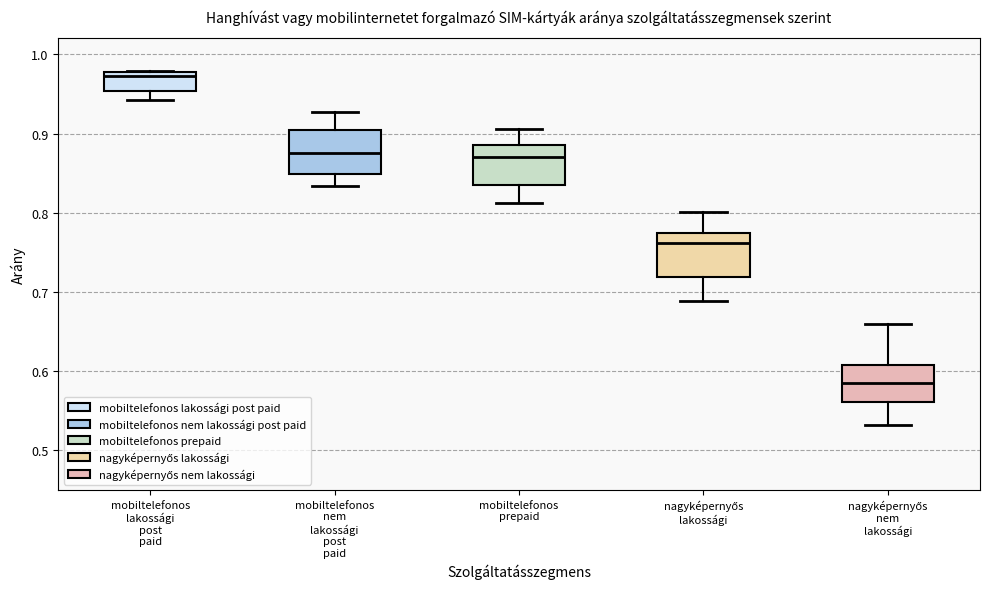

Reading left to right, read every box against the y-axis: the position of its median line, the range the box covers, and the ends of its whiskers. The values are not printed on the chart, so give them approximately, as read against the axis.

mobiltelefonos lakossági post paid: median 0.97, box 0.95 to 0.98, whiskers 0.94 to 0.98
mobiltelefonos nem lakossági post paid: median 0.88, box 0.85 to 0.91, whiskers 0.83 to 0.93
mobiltelefonos prepaid: median 0.87, box 0.84 to 0.89, whiskers 0.81 to 0.91
nagyképernyős lakossági: median 0.76, box 0.72 to 0.77, whiskers 0.69 to 0.80
nagyképernyős nem lakossági: median 0.59, box 0.56 to 0.61, whiskers 0.53 to 0.66